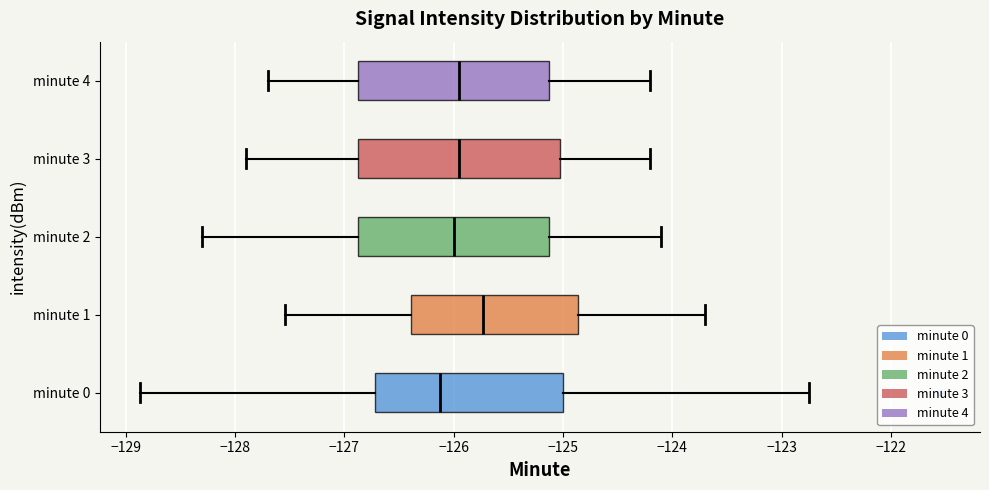

Which box's median line is the furthest to the right?

minute 1